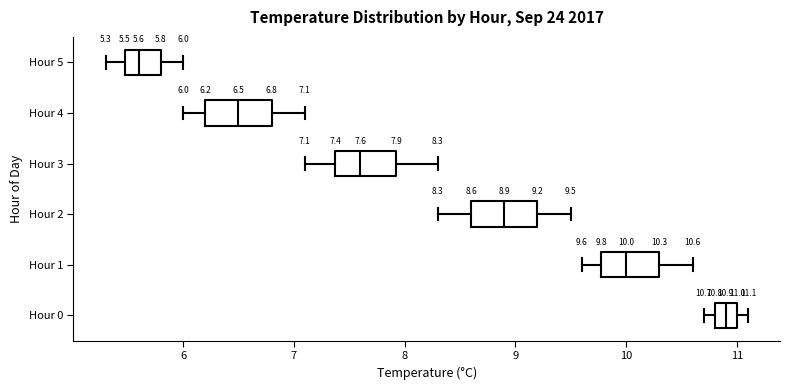

Which box has the furthest to the right median line?

Hour 0